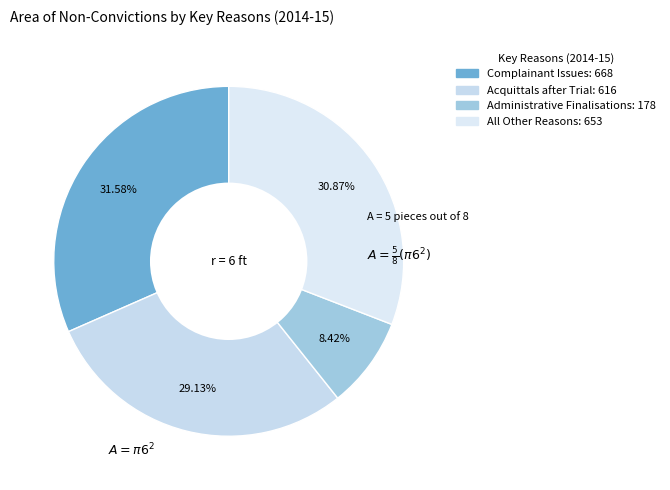

The Administrative Finalisations slice represents 8% of the pie. True or false?

True